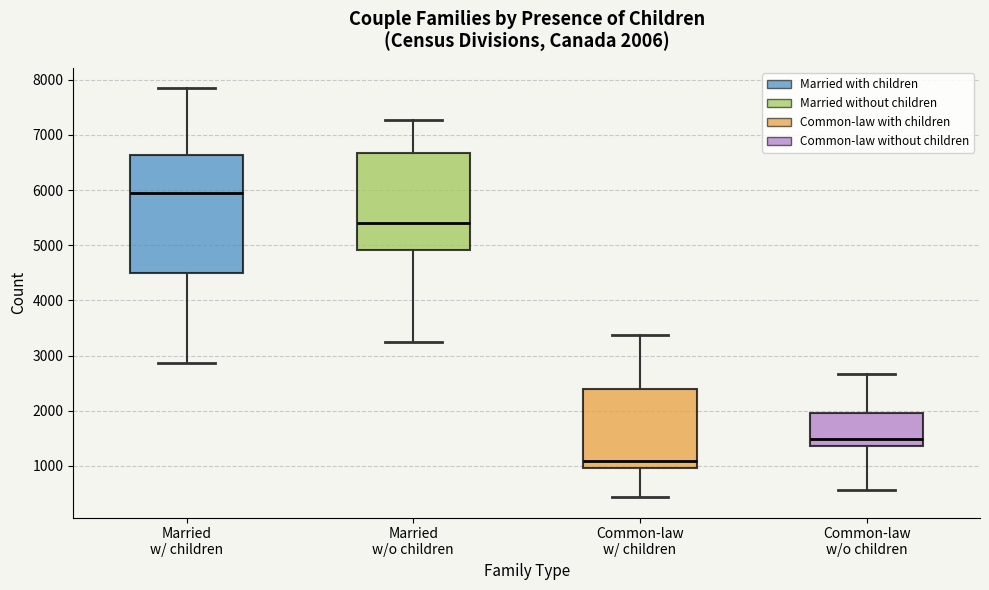

Comparing the boxes themselves (not the whiskers), which one is the tallest?

Married w/ children